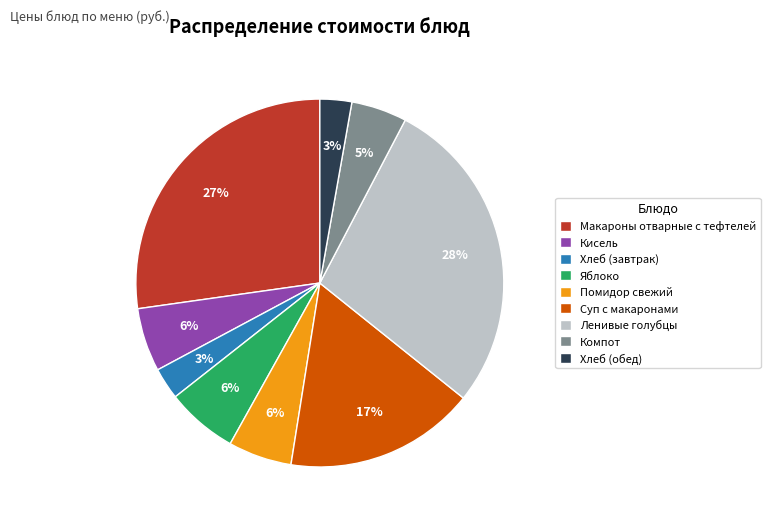

To the nearest percent, what portion does Ленивые голубцы represent?

28%